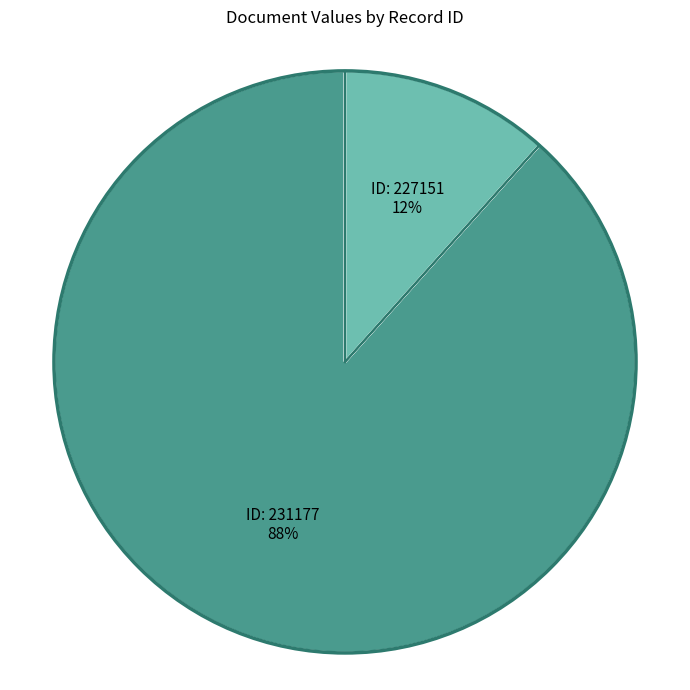

To the nearest percent, what is the average slice percentage?

50%